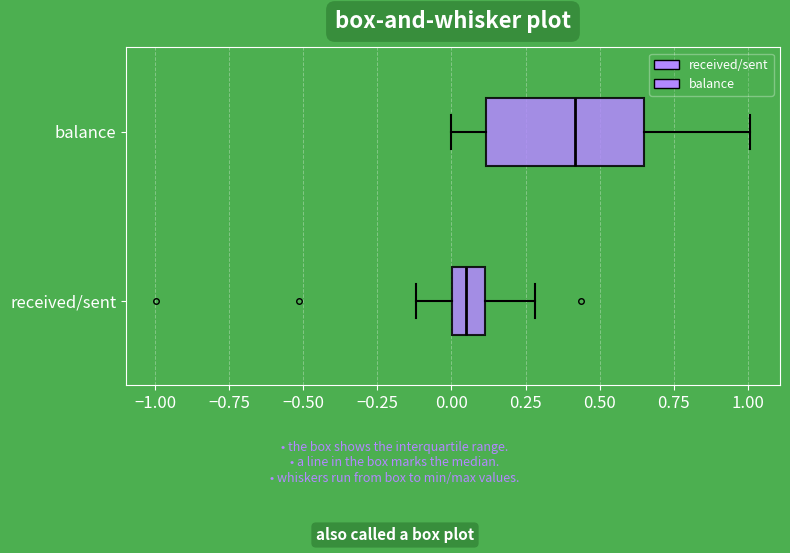

Which box's median line is the furthest to the left?

received/sent